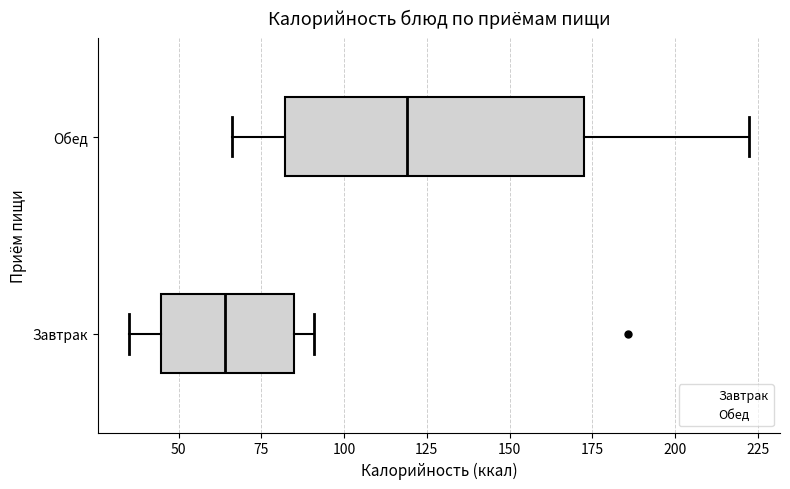

Reading bottom to top, transcribe this box plot: for each box, give where its median line is, the range the box spans, and where its two whiskers end, as read against the x-axis. The values are not printed on the chart, so give them approximately, as read against the axis.

Завтрак: median 65, box 45 to 85, whiskers 35 to 90
Обед: median 120, box 80 to 175, whiskers 65 to 220